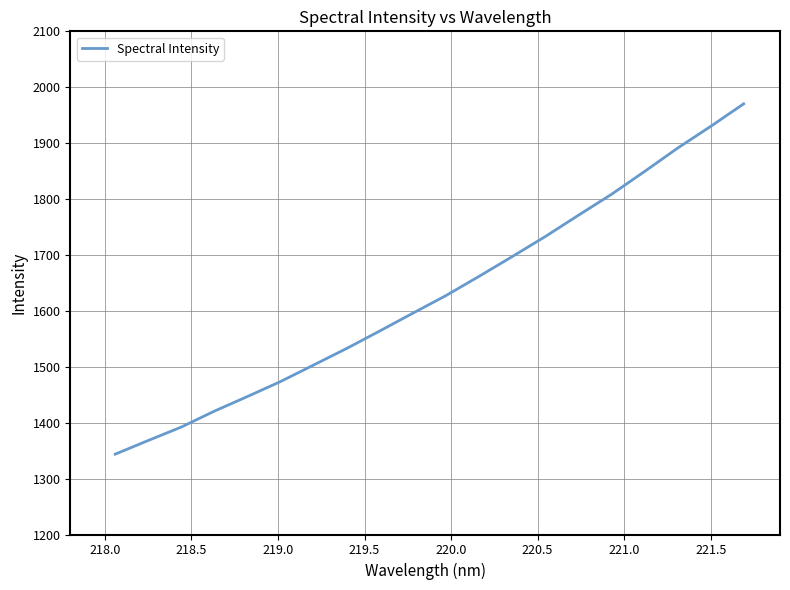

Count the number of categories in the chart.

20